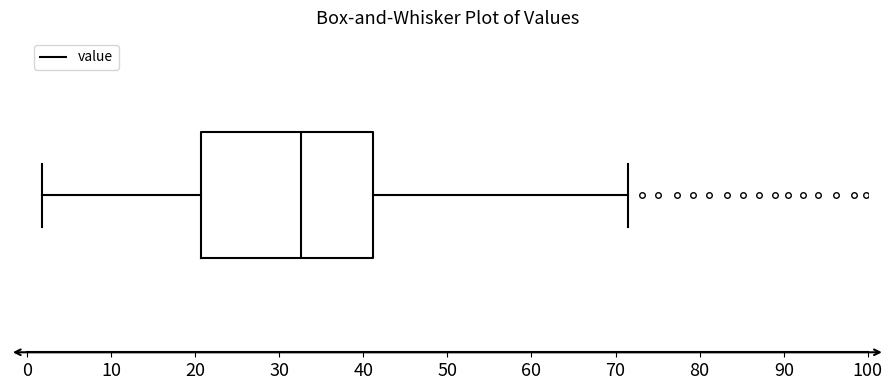

Transcribe this box plot: give where the median line is, the range the box spans, and where the two whiskers end, as read against the x-axis. The values are not printed on the chart, so give them approximately, as read against the axis.

median 33, box 21 to 41, whiskers 2 to 72